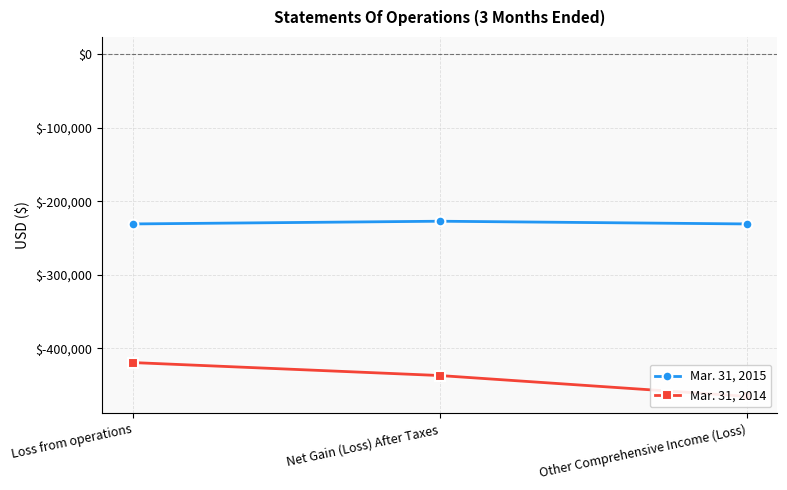

How many data points does each series have?

3